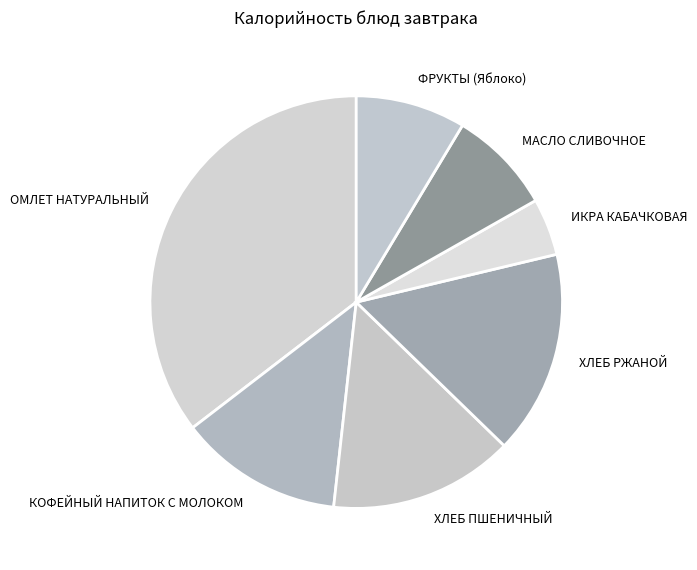

Is the sum of МАСЛО СЛИВОЧНОЕ and КОФЕЙНЫЙ НАПИТОК С МОЛОКОМ greater than half?

No